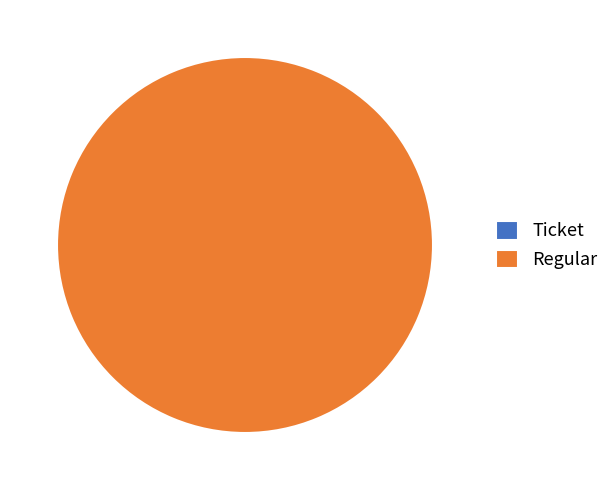

To the nearest percent, what portion does Regular represent?

100%